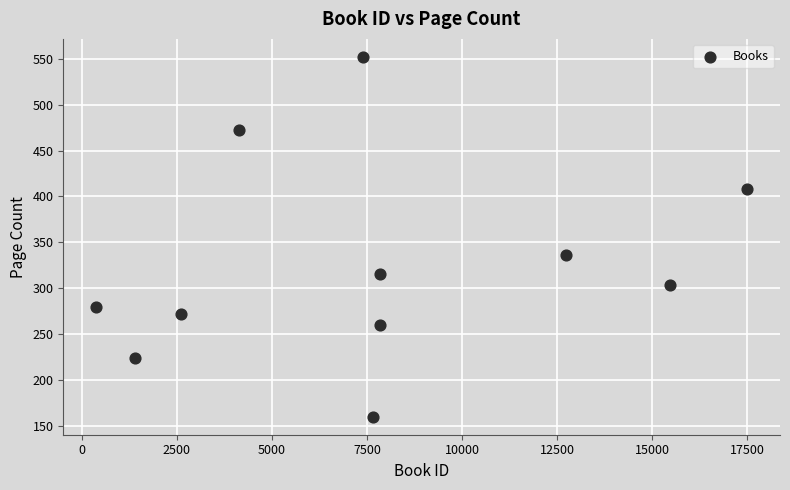

What is the range of Y values (max minus min)?

392